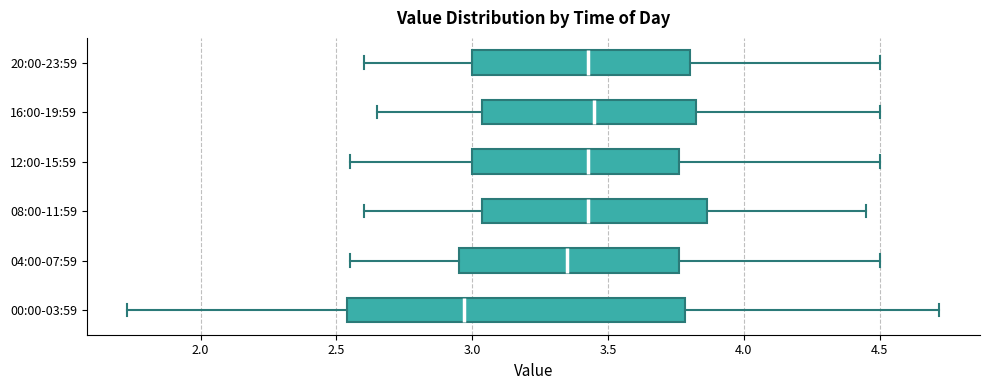

Reading bottom to top, read every box against the x-axis: the position of its median line, the range the box covers, and the ends of its whiskers. The values are not printed on the chart, so give them approximately, as read against the axis.

00:00-03:59: median 2.95, box 2.55 to 3.80, whiskers 1.75 to 4.70
04:00-07:59: median 3.35, box 2.95 to 3.75, whiskers 2.55 to 4.50
08:00-11:59: median 3.45, box 3.05 to 3.85, whiskers 2.60 to 4.45
12:00-15:59: median 3.45, box 3.00 to 3.75, whiskers 2.55 to 4.50
16:00-19:59: median 3.45, box 3.05 to 3.85, whiskers 2.65 to 4.50
20:00-23:59: median 3.45, box 3.00 to 3.80, whiskers 2.60 to 4.50